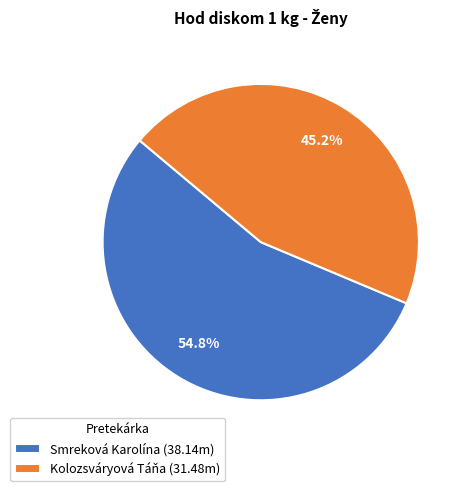

Count the number of slices in the pie.

2